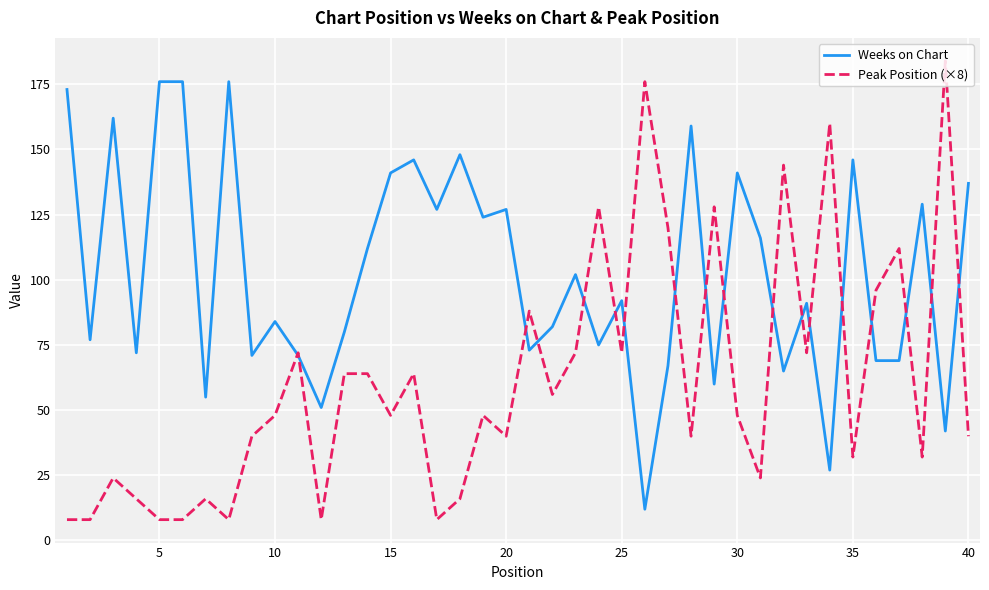

What is the maximum value for Weeks on Chart?

176